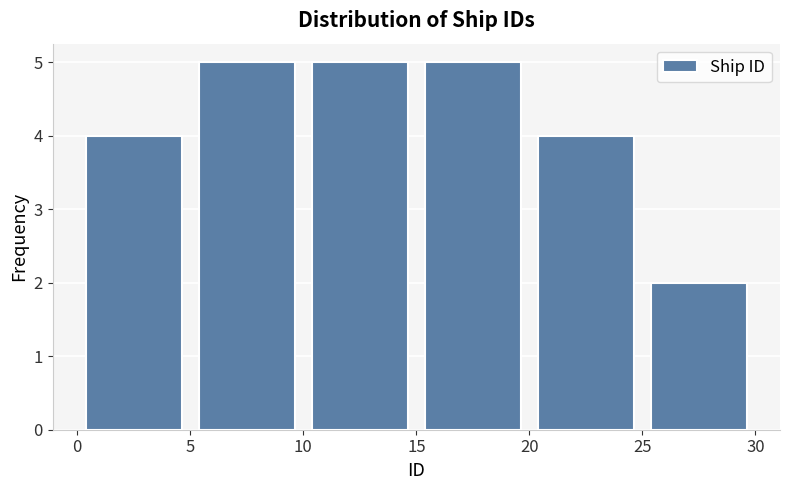

Reading left to right, list every bar in this chart as the range it spans on the x-axis followed by its height. The values are not printed on the chart, so give them approximately, as read against the axis.

0 to 5: 4
5 to 10: 5
10 to 15: 5
15 to 20: 5
20 to 25: 4
25 to 30: 2